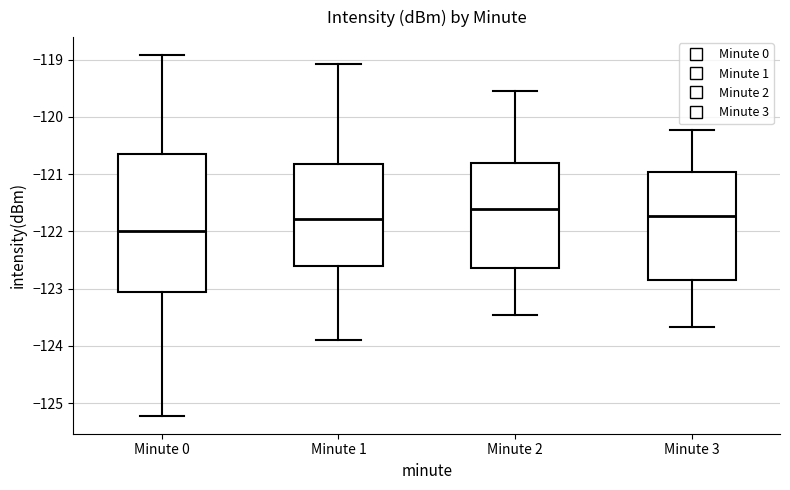

Reading left to right, transcribe this box plot: for each box, give where its median line is, the range the box spans, and where its two whiskers end, as read against the y-axis. The values are not printed on the chart, so give them approximately, as read against the axis.

Minute 0: median -122.0, box -123.1 to -120.6, whiskers -125.2 to -118.9
Minute 1: median -121.8, box -122.6 to -120.8, whiskers -123.9 to -119.1
Minute 2: median -121.6, box -122.6 to -120.8, whiskers -123.5 to -119.5
Minute 3: median -121.7, box -122.9 to -121.0, whiskers -123.7 to -120.2